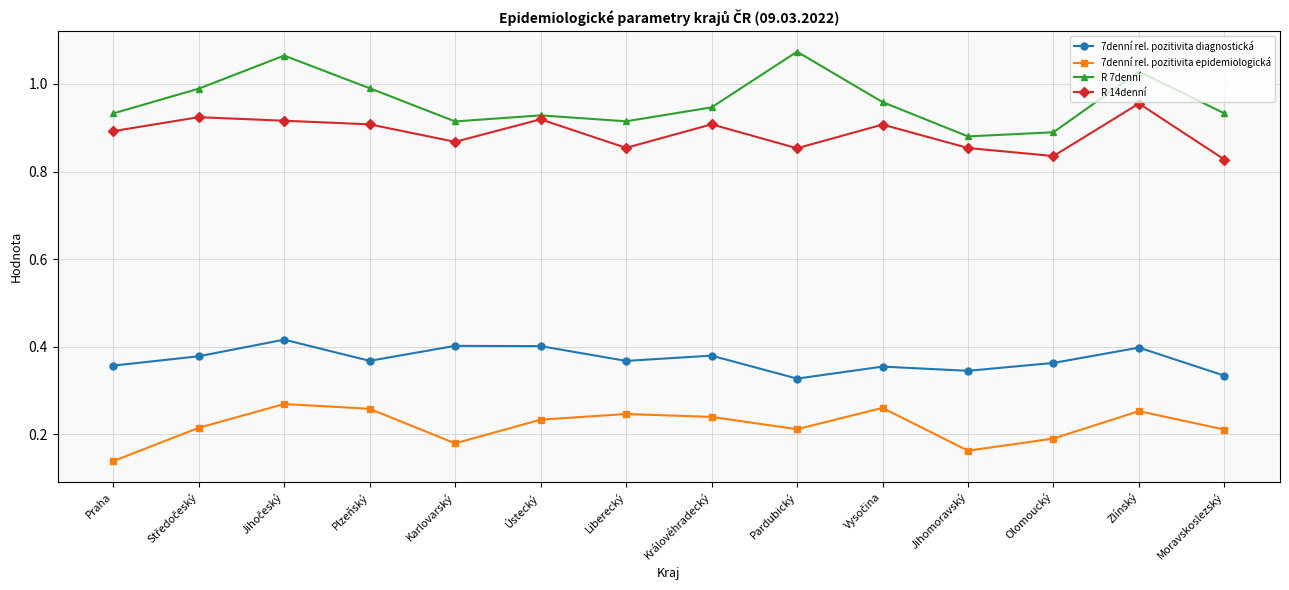

Does the chart have visible grid lines?

Yes